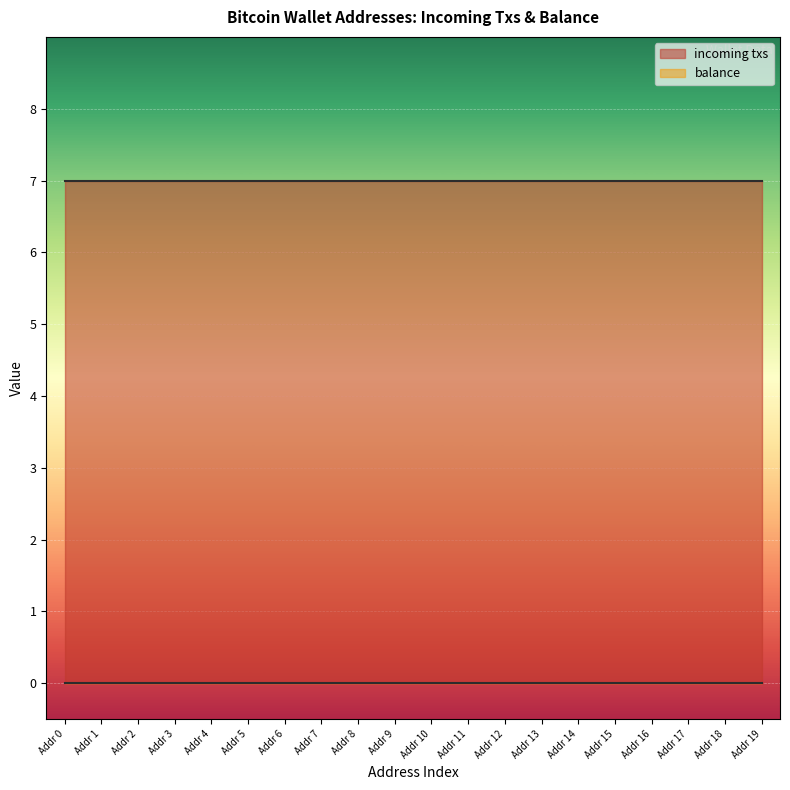

Which series has the largest total across all categories?

incoming txs